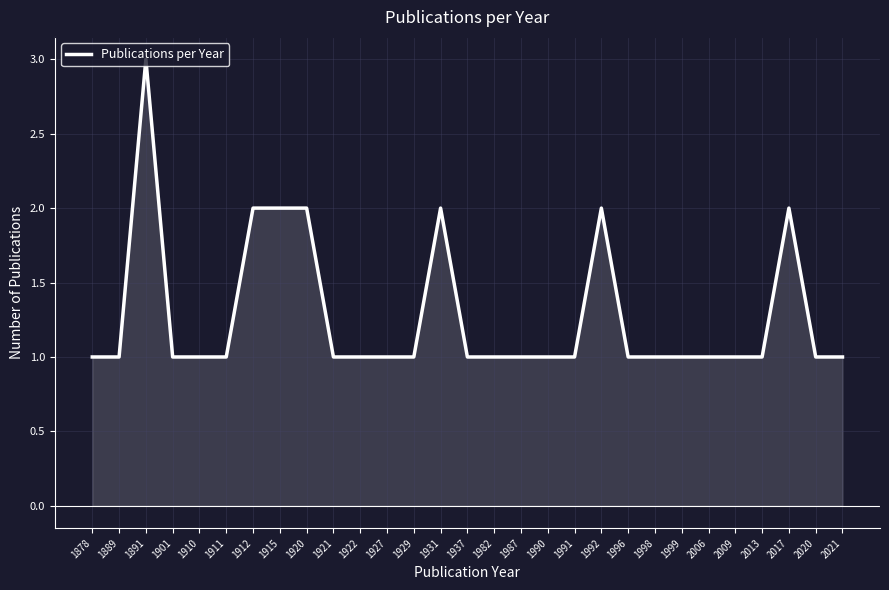

Which has a higher value, 2006 or 1920?

1920